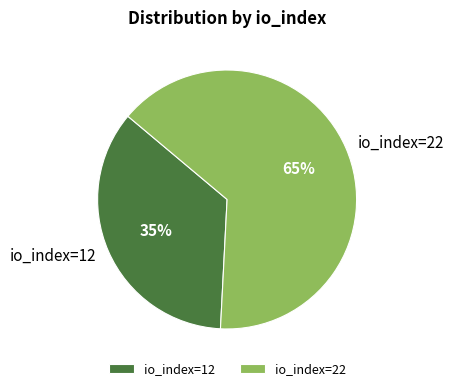

Which category has the smallest portion of the pie?

io_index=12